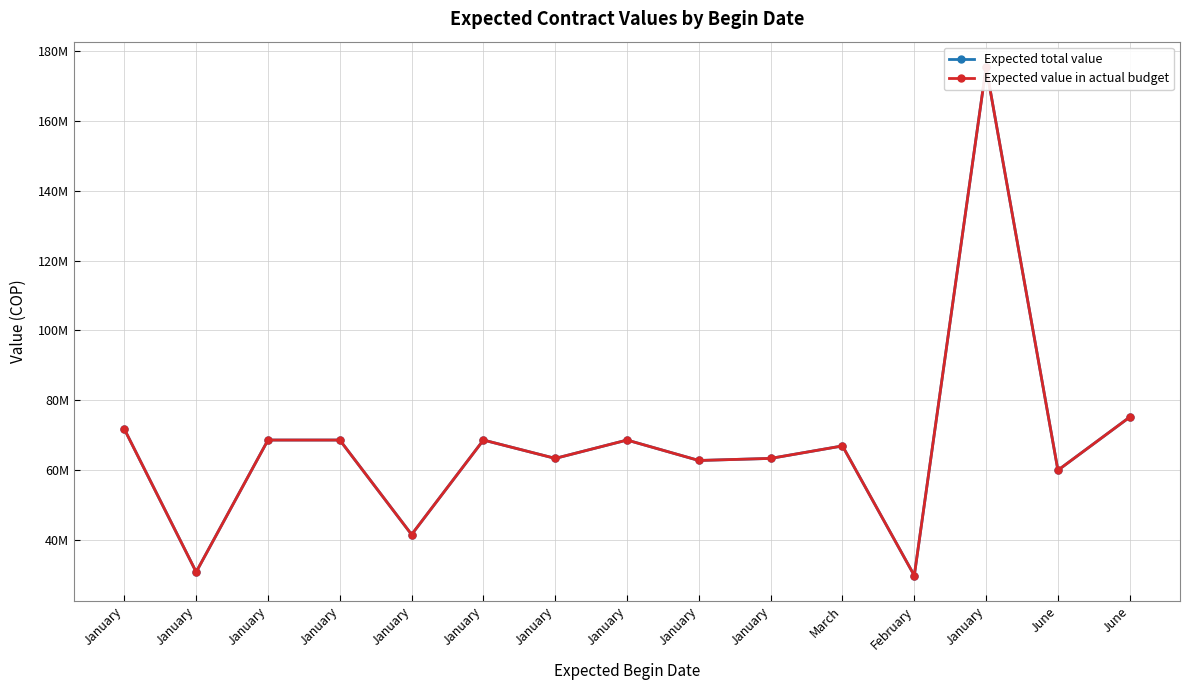

Reading left to right, transcribe all the data shown in this chart.

Expected total value: January=71760000	January=30888000	January=68640000	January=68640000	January=41600000	January=68640000	January=63388000	January=68640000	January=62790000	January=63388000	March=66960000	February=29872500	January=175335675	June=60000000	June=75202646
Expected value in actual budget: January=71760000	January=30888000	January=68640000	January=68640000	January=41600000	January=68640000	January=63388000	January=68640000	January=62790000	January=63388000	March=66960000	February=29872500	January=175335675	June=60000000	June=75202646